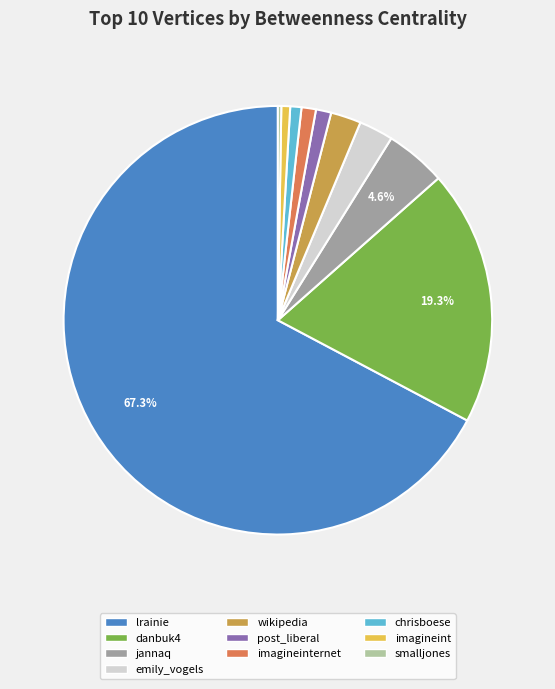

What is the ratio of the value at post_liberal to the value at chrisboese?

1.4